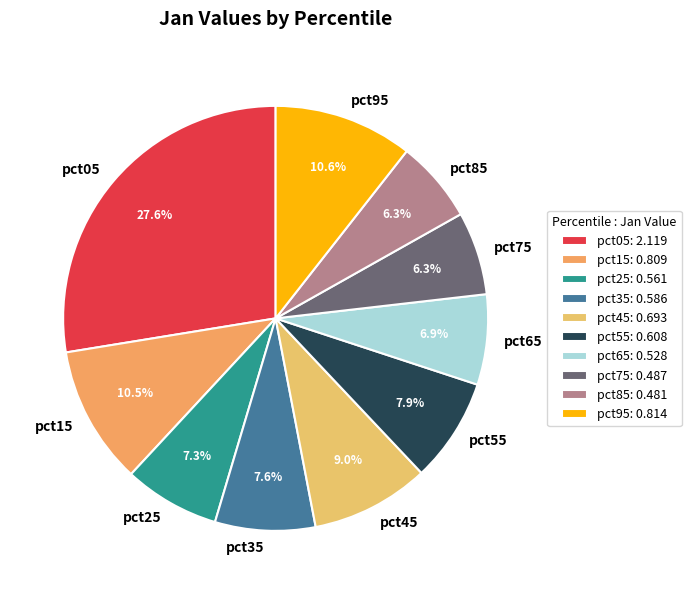

How many slices are in this pie chart?

10